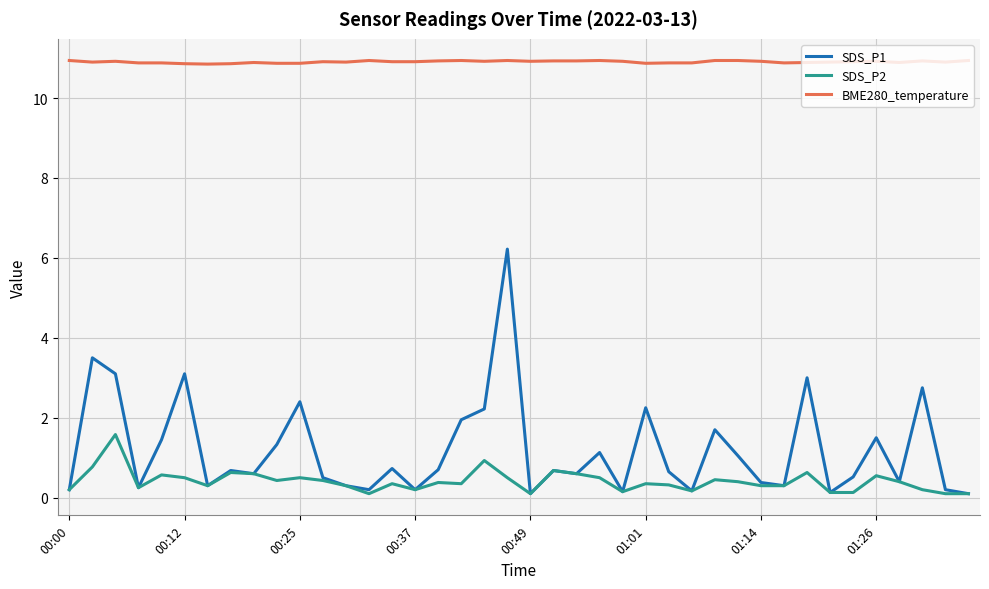

What are all the series names shown in the legend?

SDS_P1, SDS_P2, BME280_temperature